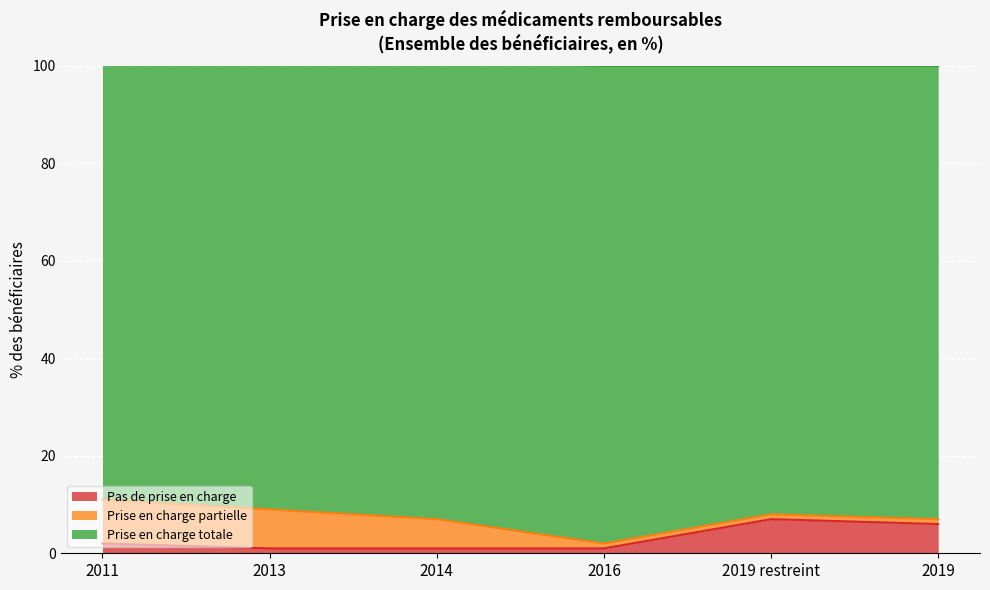

True or false: Pas de prise en charge has a value of 4 at 2019 restreint.

False